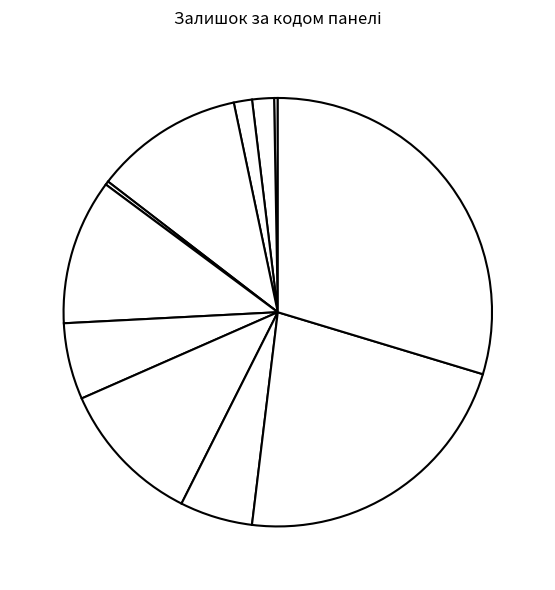

Rank the categories by value from lowest to highest.

285101569, 285102216, 285102219, 285102221, 285101915, 285102044, 285102120, 285101916, 285102218, 285101913, 272992170